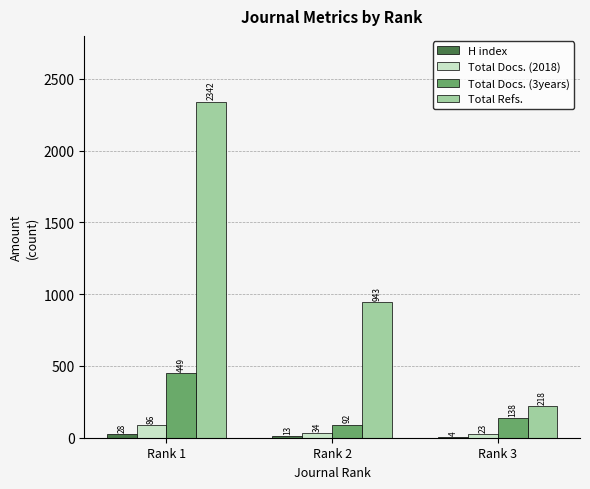

Where does the Total Docs. (3years) series first go above 138?

Rank 1